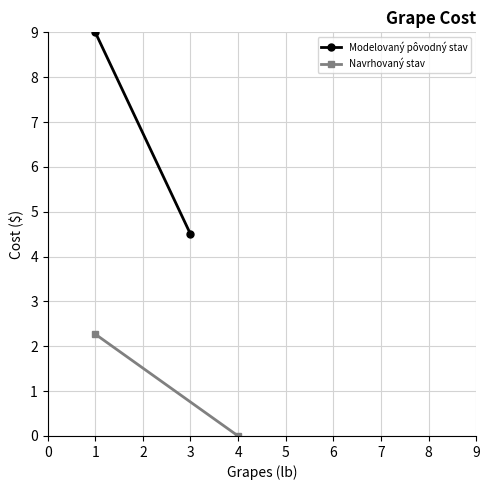

What is the value of the Modelovaný pôvodný stav point at the 1st from the left?

9.0